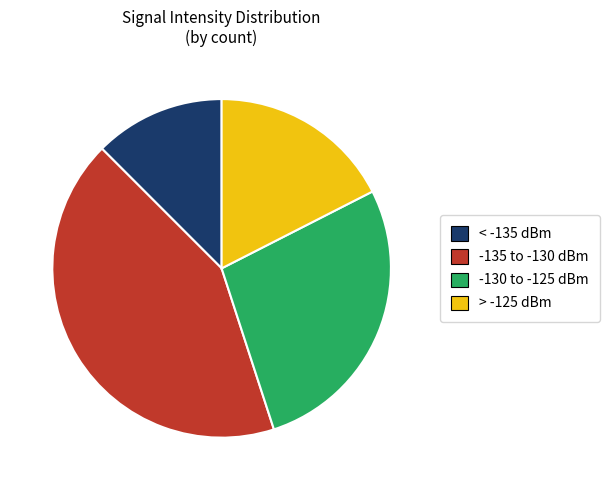

Between -135 to -130 dBm and < -135 dBm, which is larger?

-135 to -130 dBm